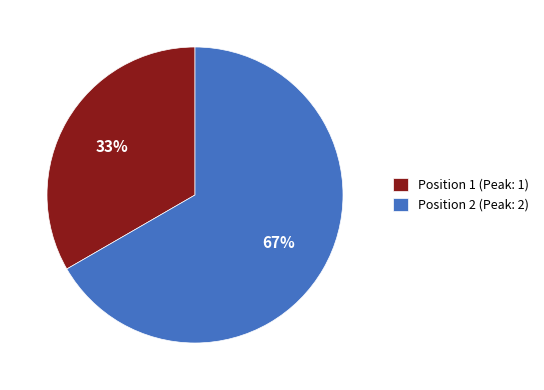

Does any single category account for the majority?

Yes